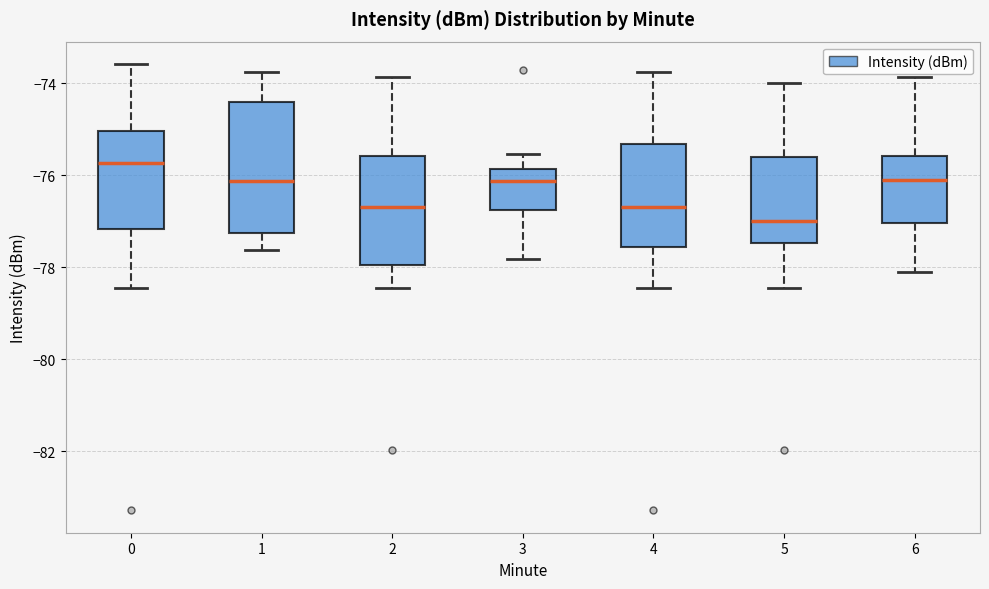

Reading left to right, read every box against the y-axis: the position of its median line, the range the box covers, and the ends of its whiskers. The values are not printed on the chart, so give them approximately, as read against the axis.

0: median -75.8, box -77.2 to -75.0, whiskers -78.4 to -73.6
1: median -76.2, box -77.2 to -74.4, whiskers -77.6 to -73.8
2: median -76.6, box -78.0 to -75.6, whiskers -78.4 to -73.8
3: median -76.2, box -76.8 to -75.8, whiskers -77.8 to -75.6
4: median -76.6, box -77.6 to -75.4, whiskers -78.4 to -73.8
5: median -77.0, box -77.4 to -75.6, whiskers -78.4 to -74.0
6: median -76.0, box -77.0 to -75.6, whiskers -78.0 to -73.8